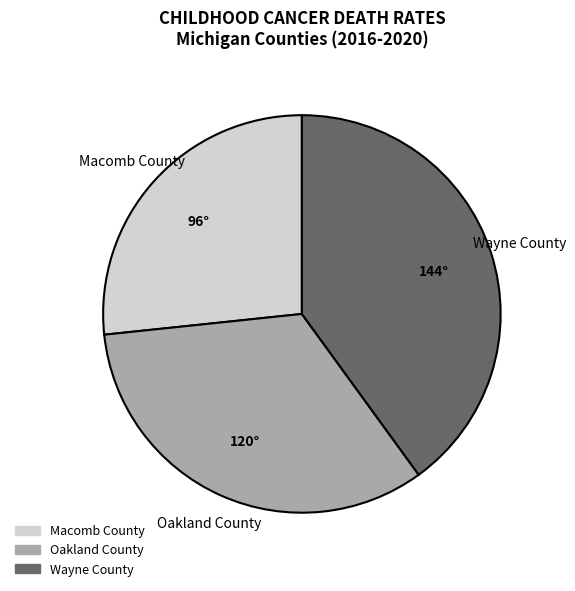

Which slice is the smallest?

Macomb County